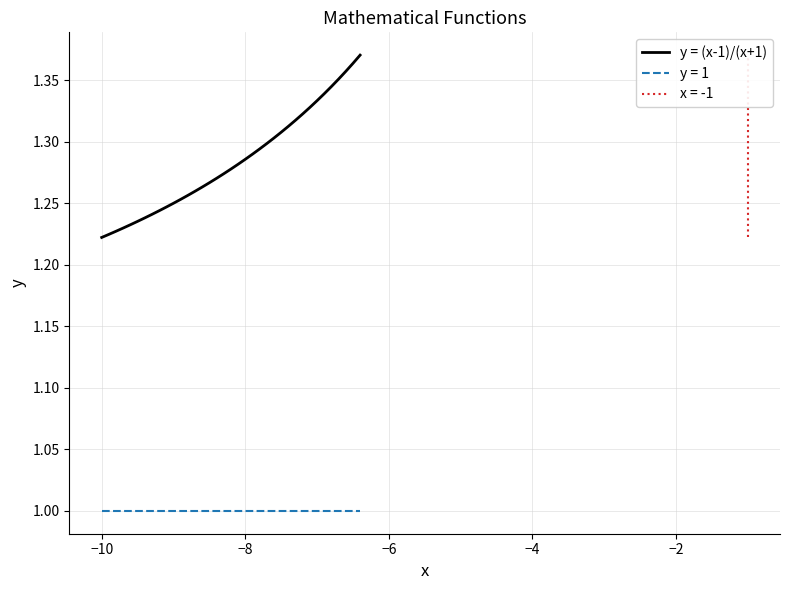

How many values are between 1 and 2?

37